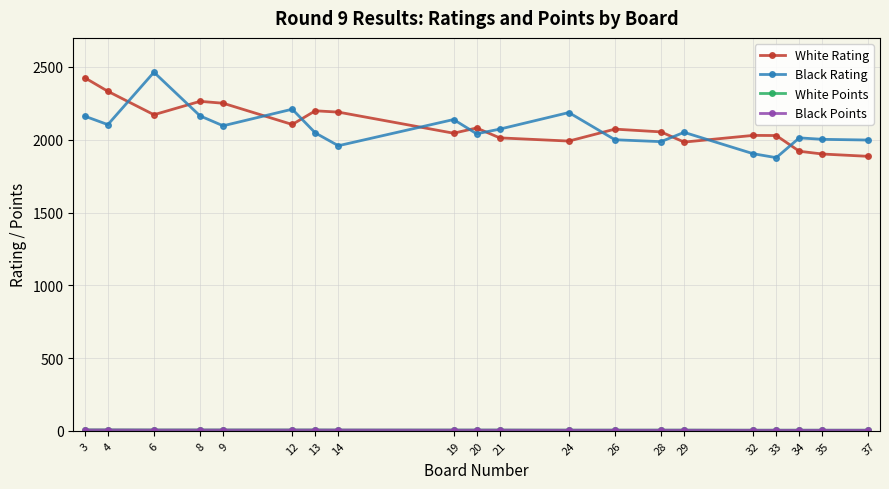

How many data points in Black Rating are less than 2051?

10